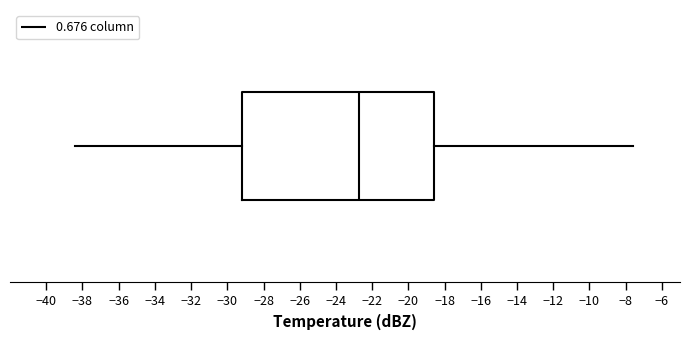

Read this box plot against the x-axis: the position of the median line, the range covered by the box, and the ends of both whiskers. The values are not printed on the chart, so give them approximately, as read against the axis.

median -22.8, box -29.2 to -18.6, whiskers -38.4 to -7.6